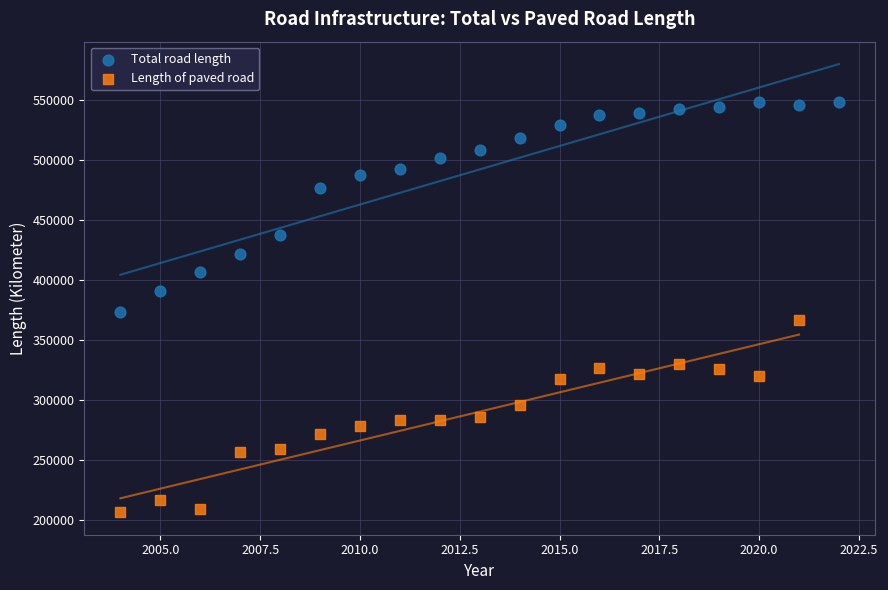

Which series reaches the maximum Y coordinate?

Total road length